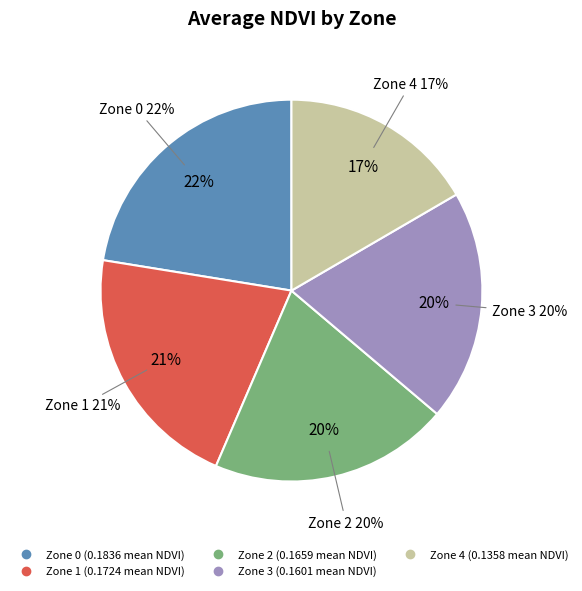

Is it true that Zone 1 is 11% of the pie?

False